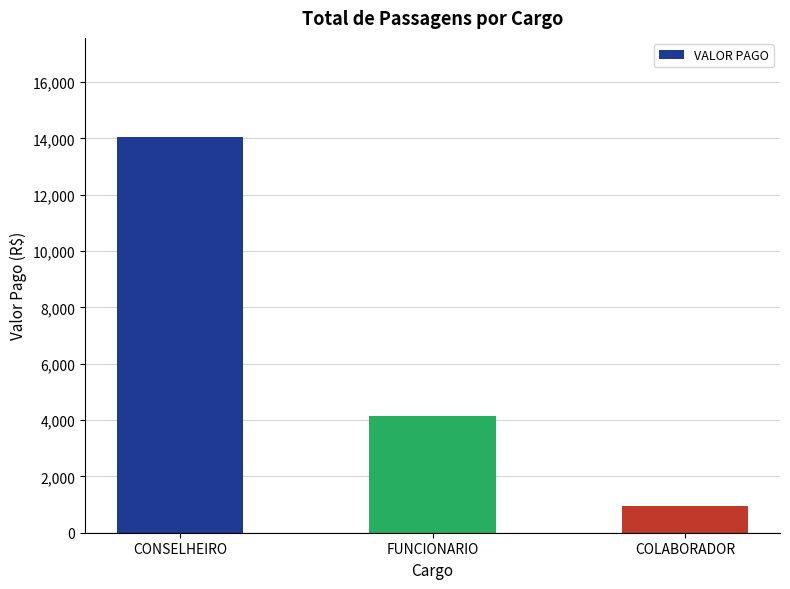

List the labels in order of value, smallest first.

COLABORADOR, FUNCIONARIO, CONSELHEIRO